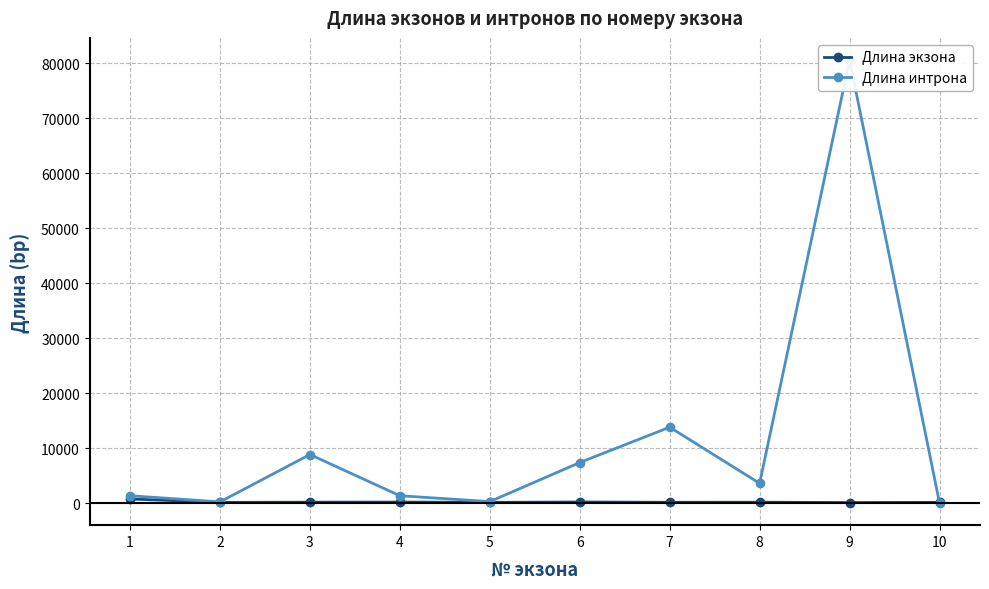

What is the average value of the Длина интрона series?

11720